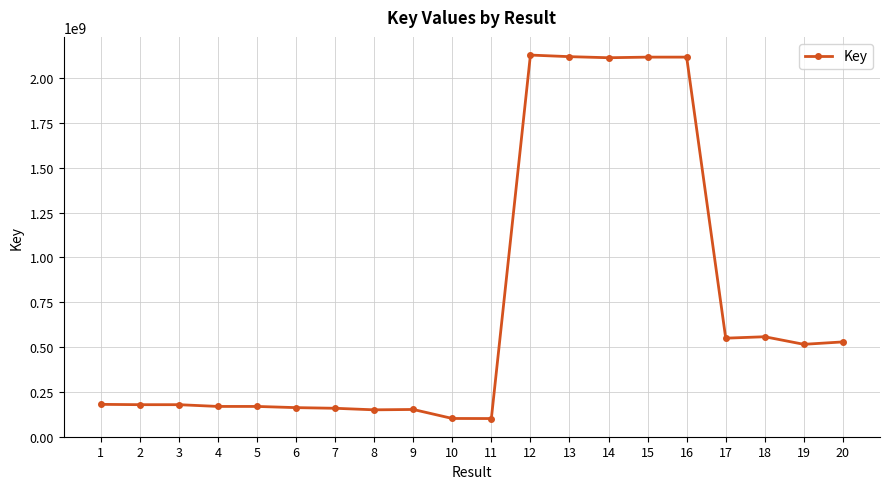

What is the difference between the second highest and second lowest values?

2019147181